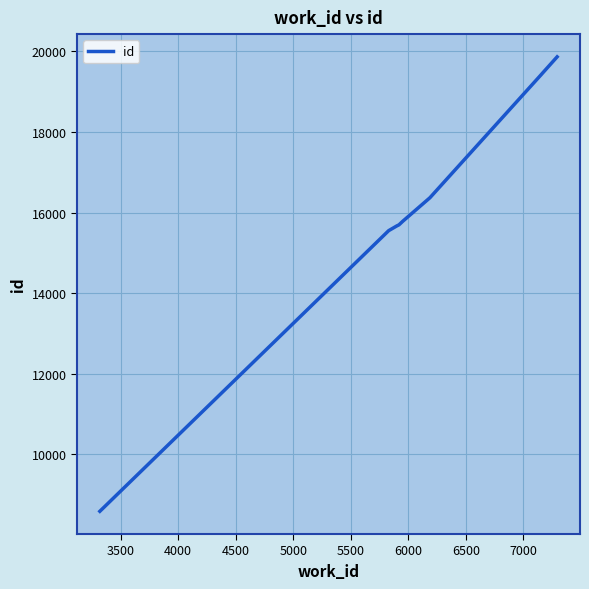

The chart shows a value of 8057 at 5000. True or false?

False